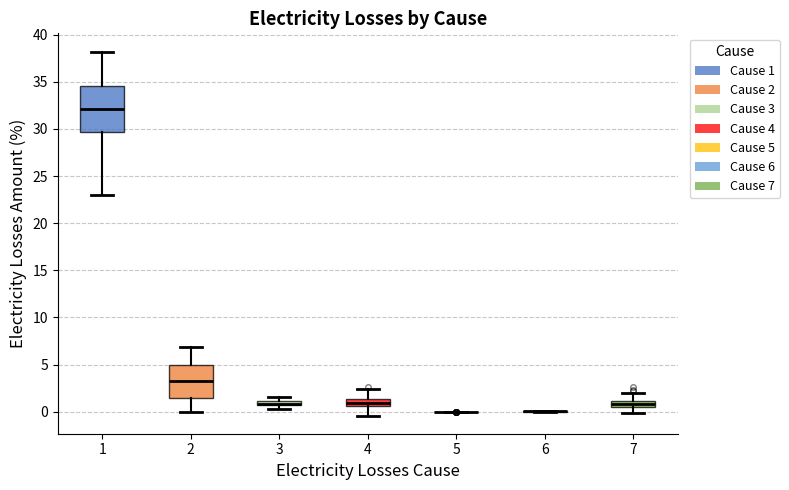

Which box is the tallest, from its lower edge to its upper edge?

1